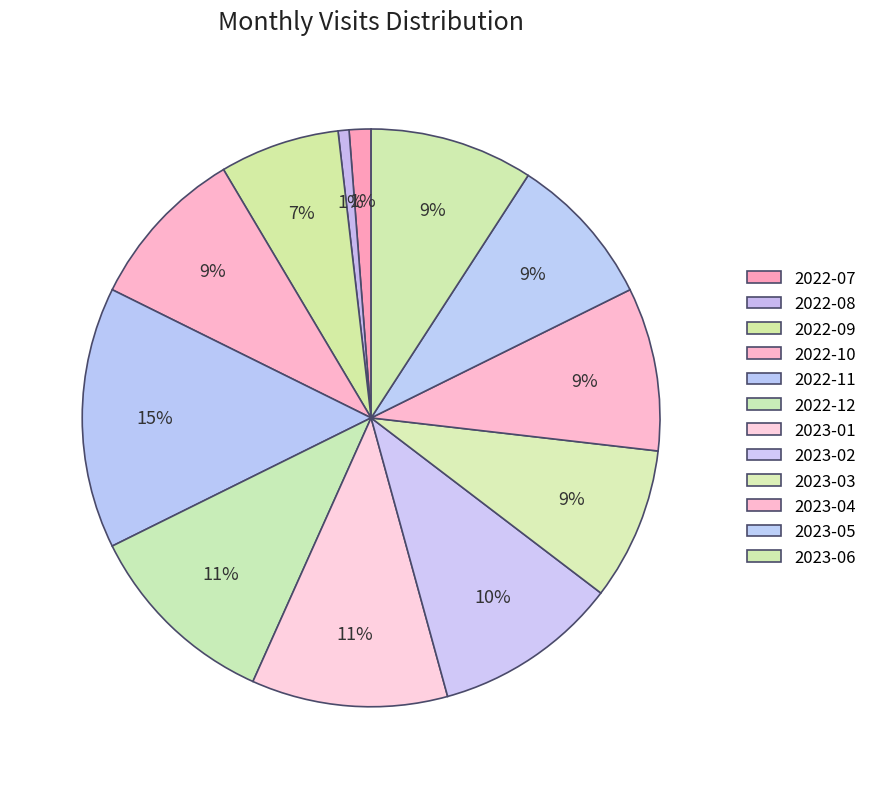

How many segments does this pie chart have?

12